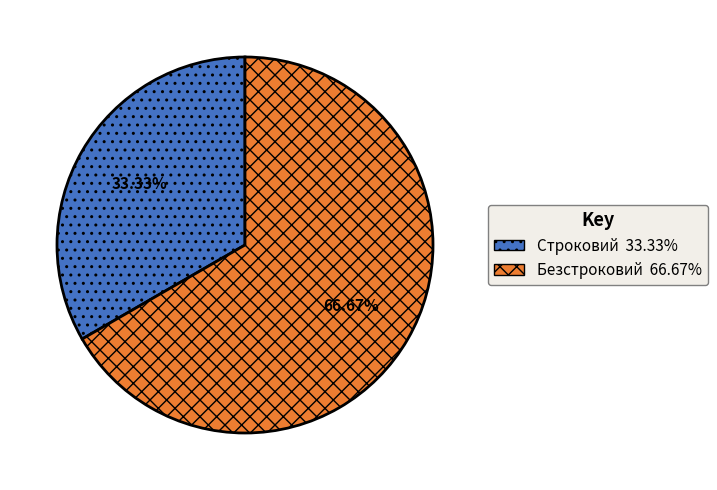

To the nearest percent, what is the average slice percentage?

50%